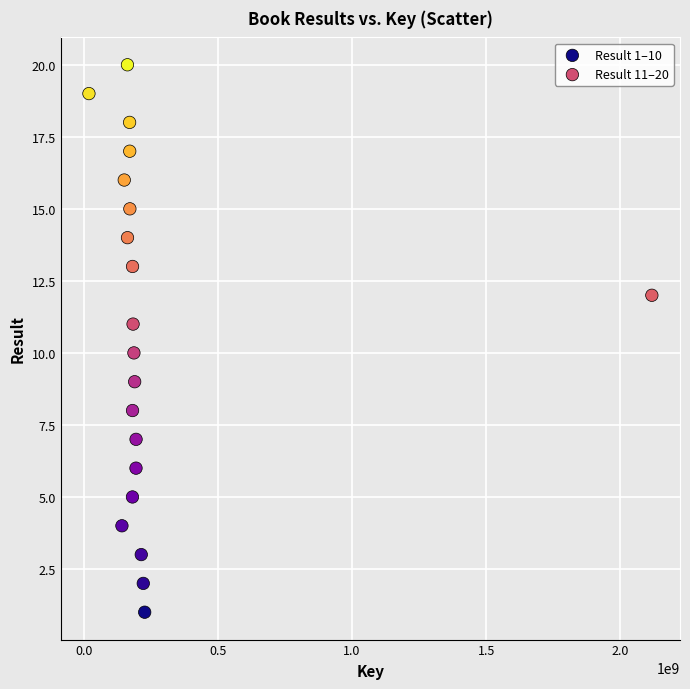

What are all the series names shown in the legend?

Result 1–10, Result 11–20